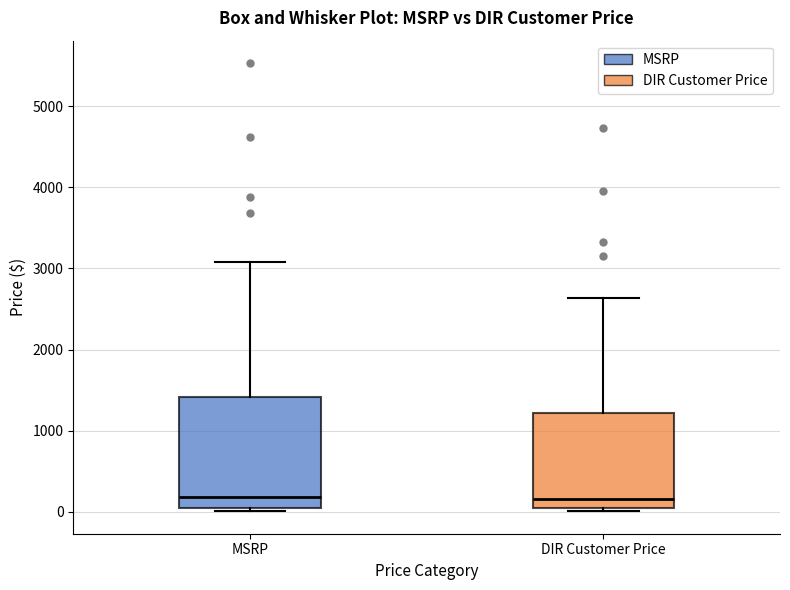

Reading left to right, read every box against the y-axis: the position of its median line, the range the box covers, and the ends of its whiskers. The values are not printed on the chart, so give them approximately, as read against the axis.

MSRP: median 200, box 100 to 1400, whiskers 0 to 3100
DIR Customer Price: median 200, box 0 to 1200, whiskers 0 (just below the box's lower edge) to 2600